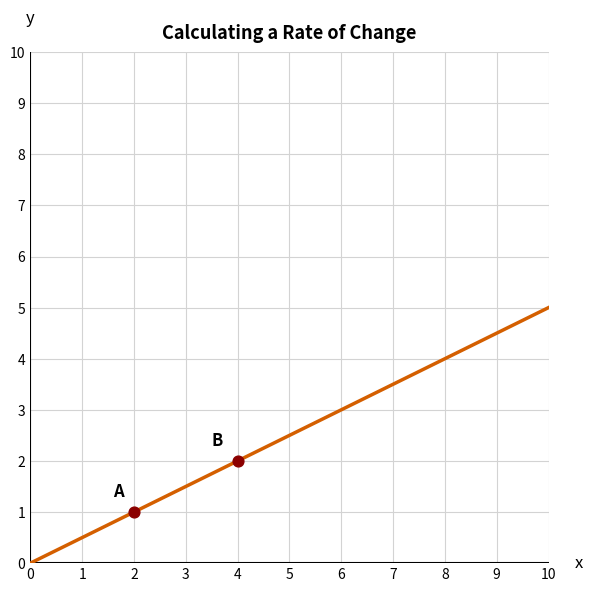

What is the average X value?

3